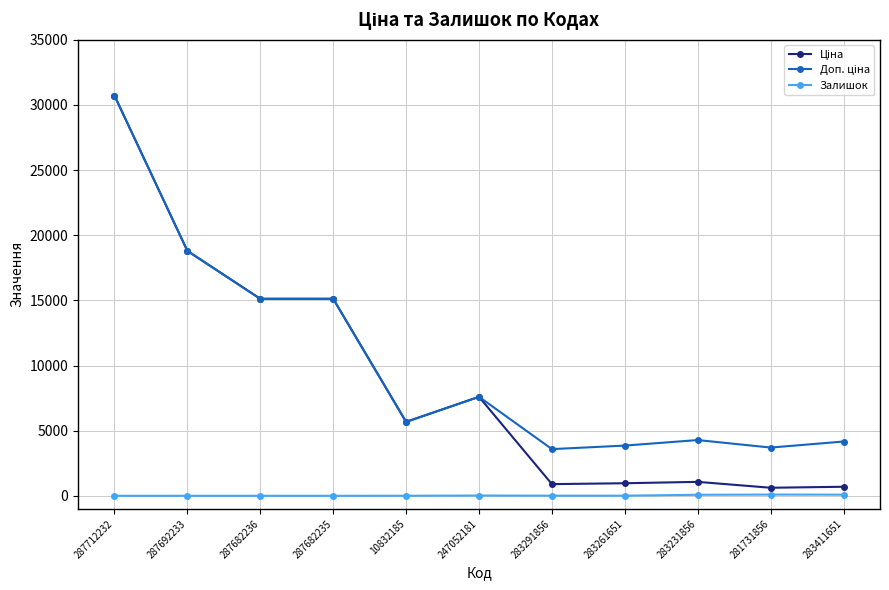

What is the greatest value displayed?

30717.1